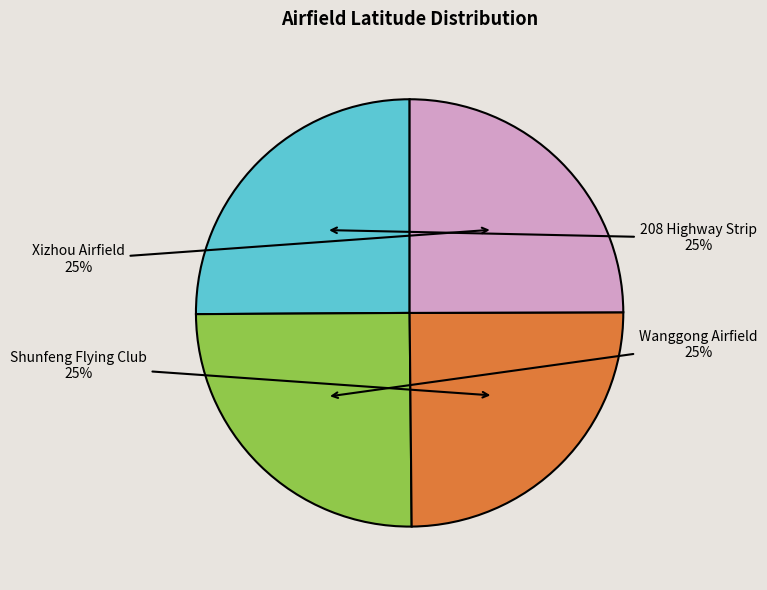

What percentage is the Shunfeng Flying Club slice, to the nearest percent?

25%